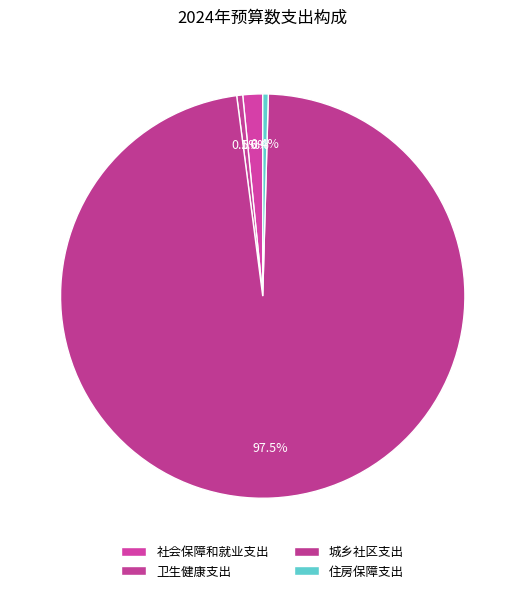

Which category accounts for the majority?

城乡社区支出